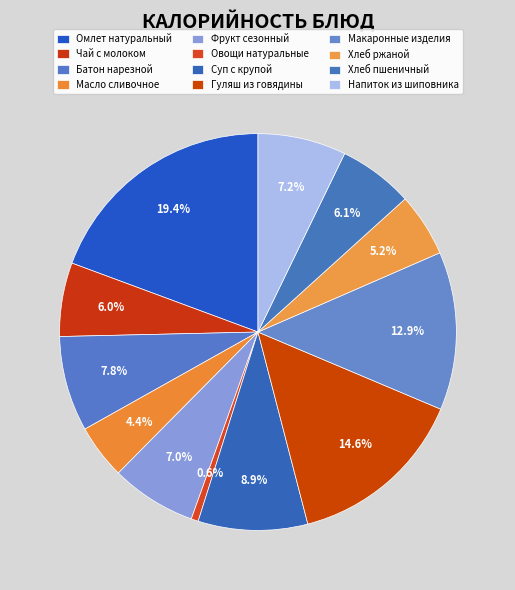

Does any single category account for the majority?

No